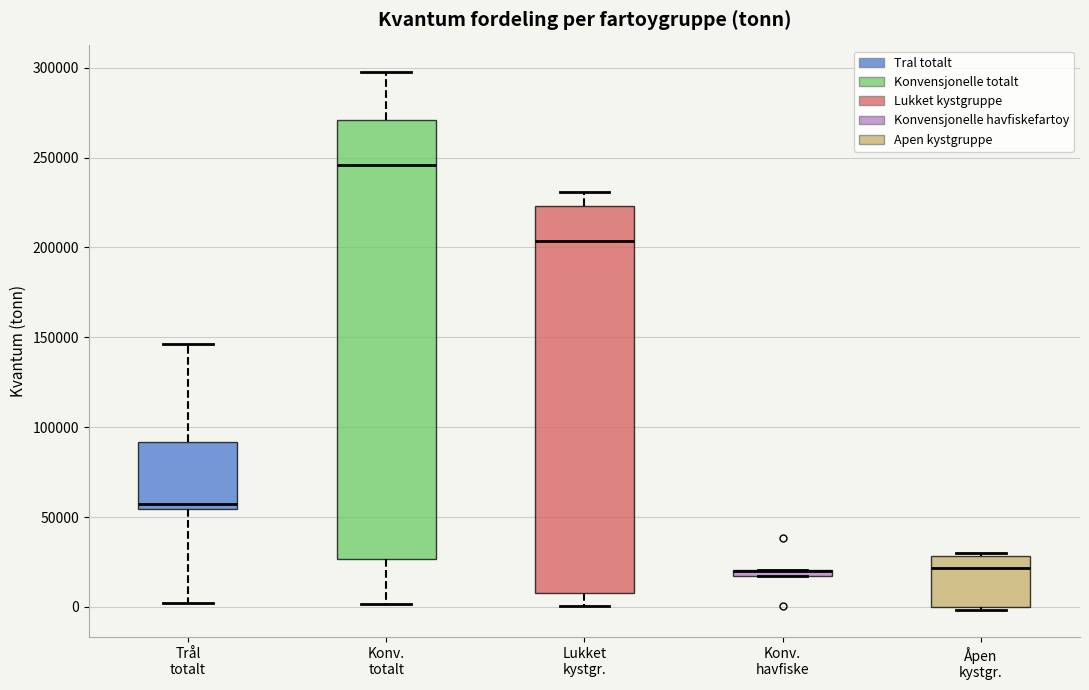

Comparing the boxes themselves (not the whiskers), which one is the tallest?

Konv. totalt